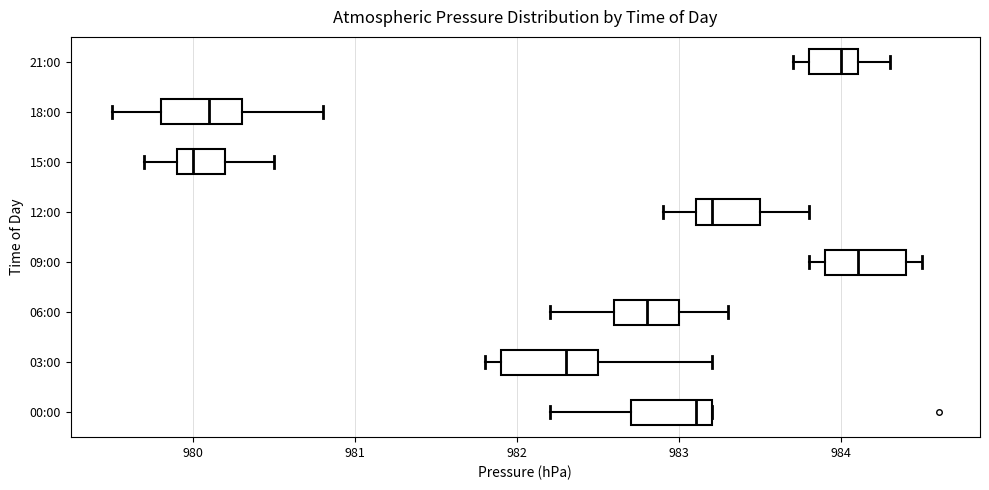

Reading bottom to top, transcribe this box plot: for each box, give where its median line is, the range the box spans, and where its two whiskers end, as read against the x-axis. The values are not printed on the chart, so give them approximately, as read against the axis.

00:00: median 983.1, box 982.7 to 983.2, whiskers 982.2 to 983.2
03:00: median 982.3, box 981.9 to 982.5, whiskers 981.8 to 983.2
06:00: median 982.8, box 982.6 to 983.0, whiskers 982.2 to 983.3
09:00: median 984.1, box 983.9 to 984.4, whiskers 983.8 to 984.5
12:00: median 983.2, box 983.1 to 983.5, whiskers 982.9 to 983.8
15:00: median 980.0, box 979.9 to 980.2, whiskers 979.7 to 980.5
18:00: median 980.1, box 979.8 to 980.3, whiskers 979.5 to 980.8
21:00: median 984.0, box 983.8 to 984.1, whiskers 983.7 to 984.3